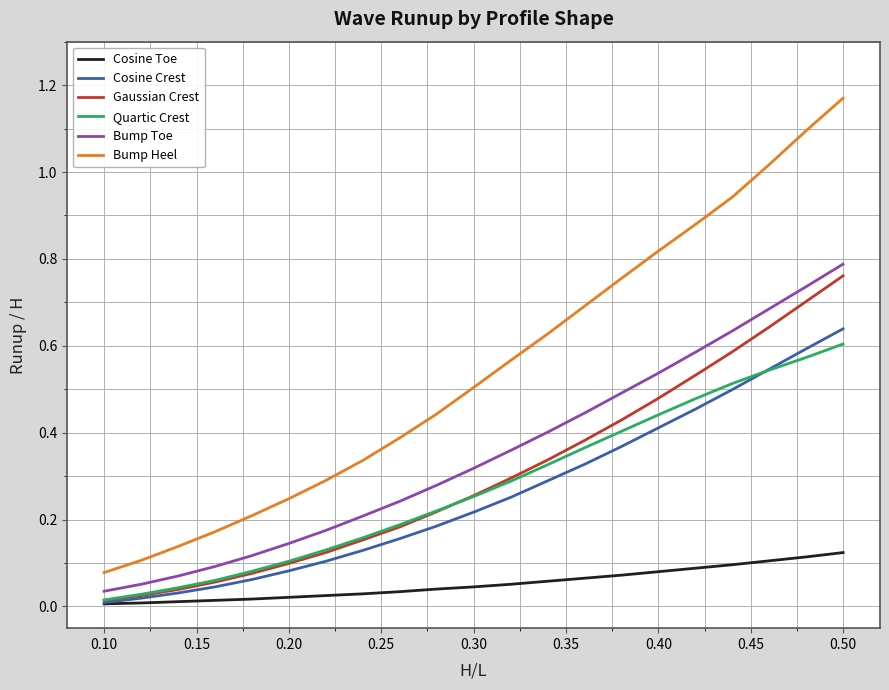

At how many categories does at least one series exceed 0?

21